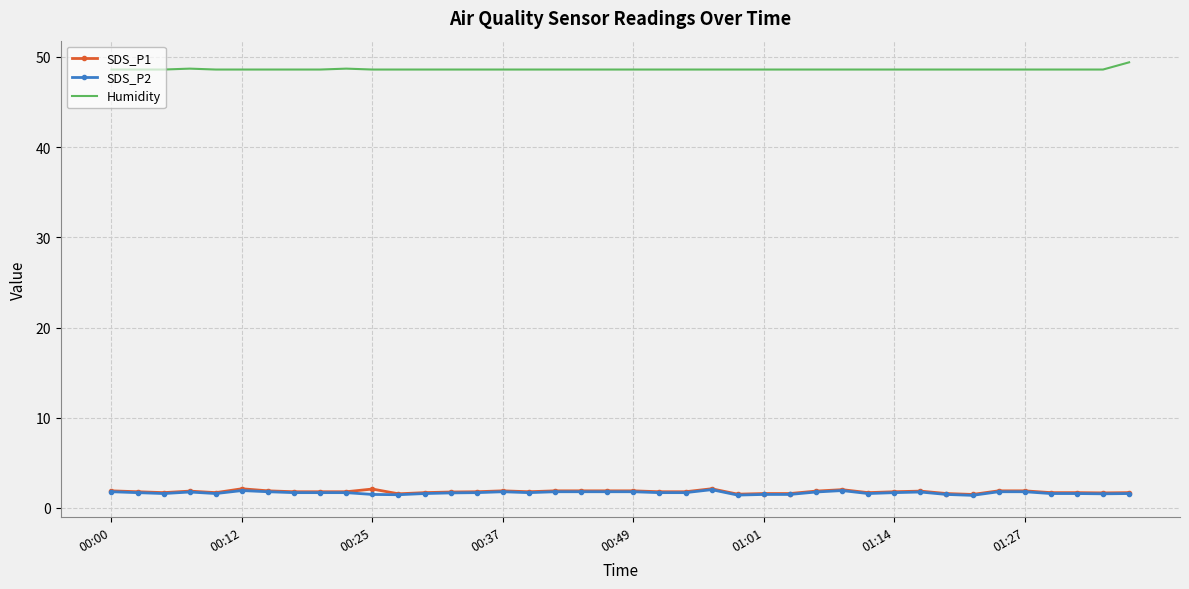

Which series has the largest total across all categories?

Humidity